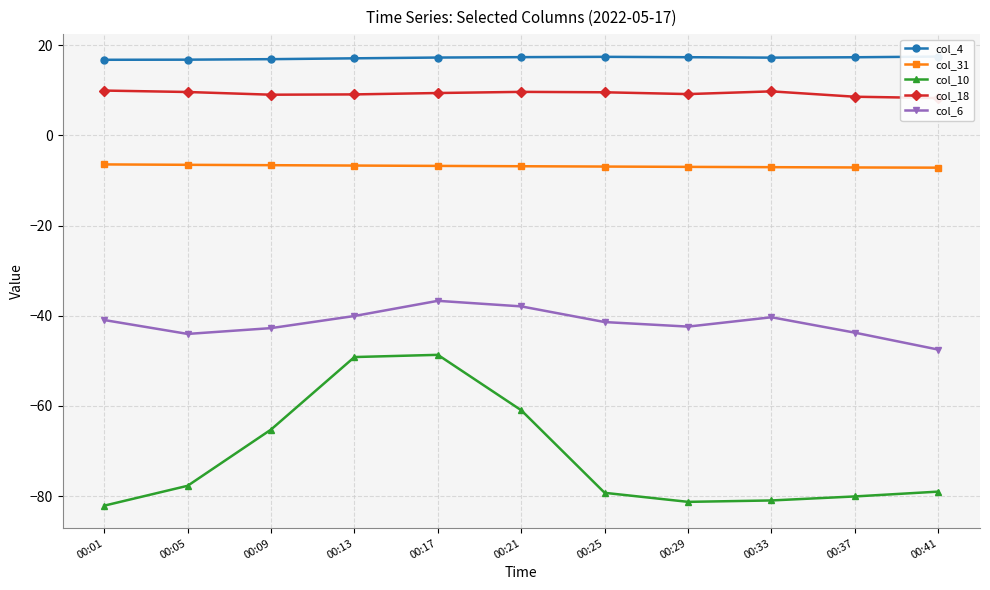

In col_10, how many points are higher than both neighbors (excluding endpoints)?

1